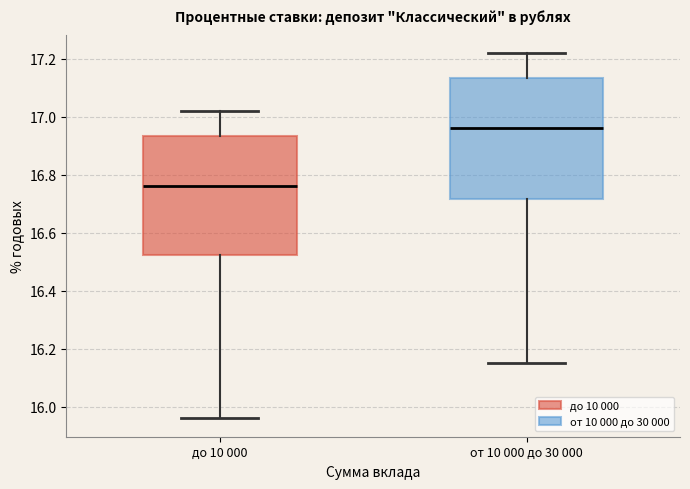

Reading left to right, read every box against the y-axis: the position of its median line, the range the box covers, and the ends of its whiskers. The values are not printed on the chart, so give them approximately, as read against the axis.

до 10 000: median 16.76, box 16.52 to 16.94, whiskers 15.96 to 17.02
от 10 000 до 30 000: median 16.96, box 16.72 to 17.14, whiskers 16.16 to 17.22